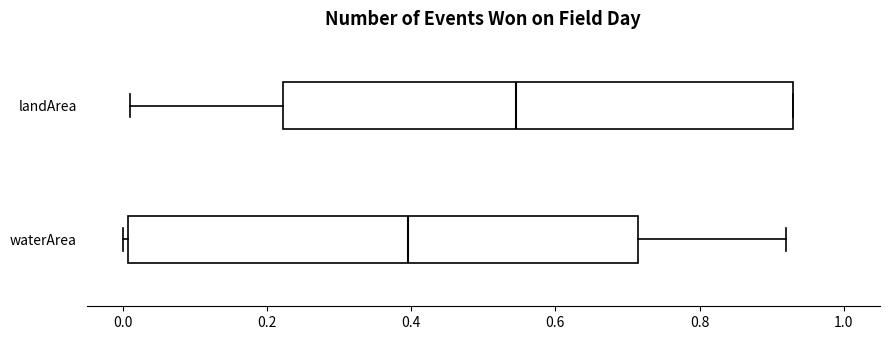

Reading bottom to top, transcribe this box plot: for each box, give where its median line is, the range the box spans, and where its two whiskers end, as read against the x-axis. The values are not printed on the chart, so give them approximately, as read against the axis.

waterArea: median 0.40, box 0.00 to 0.72, whiskers 0.00 (just left of the box's left edge) to 0.92
landArea: median 0.54, box 0.22 to 0.94, whiskers 0.02 to 0.94